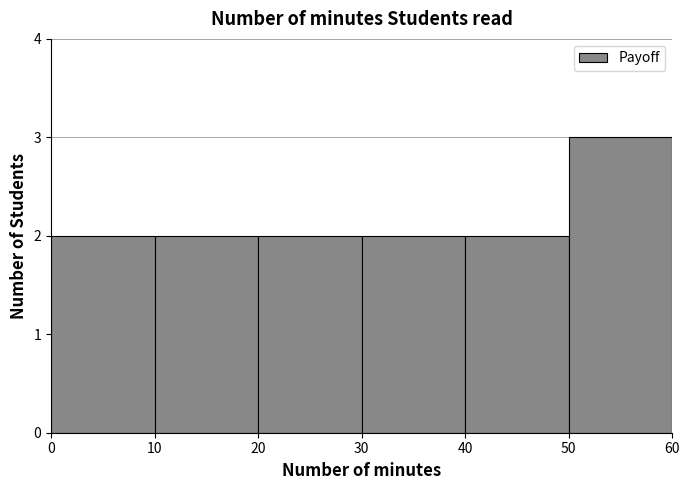

Over which range of the x-axis is the bar tallest?

50 to 60